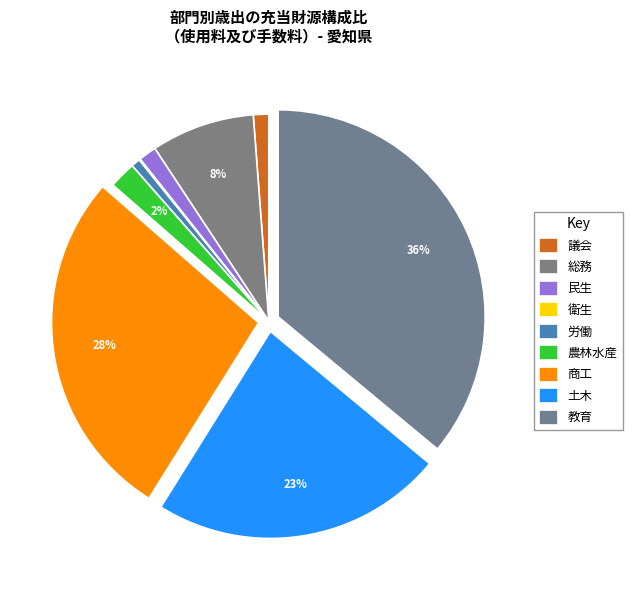

To the nearest percent, what percentage of the pie is 農林水産?

2%